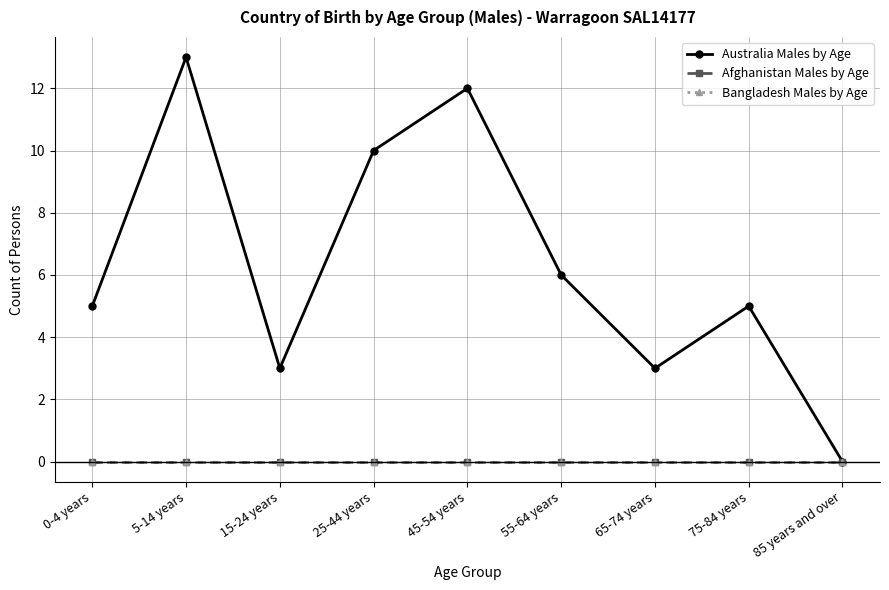

What is the sum of all Australia Males by Age values?

57